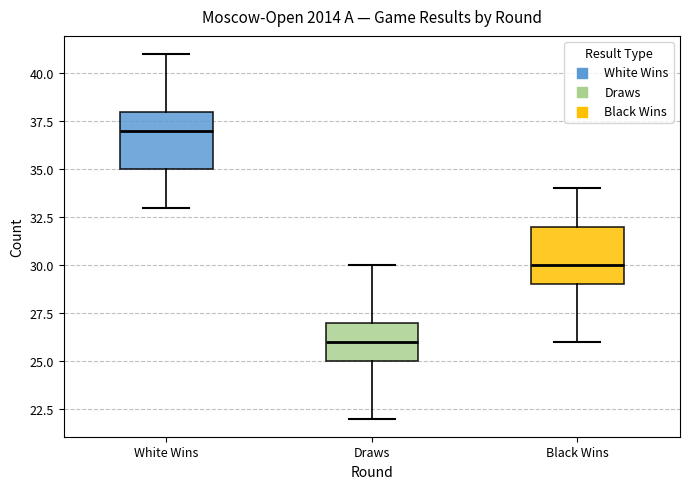

Where does the upper whisker of the box for Black Wins end on the y-axis? The values are not printed on the chart, so give them approximately, as read against the axis.

34